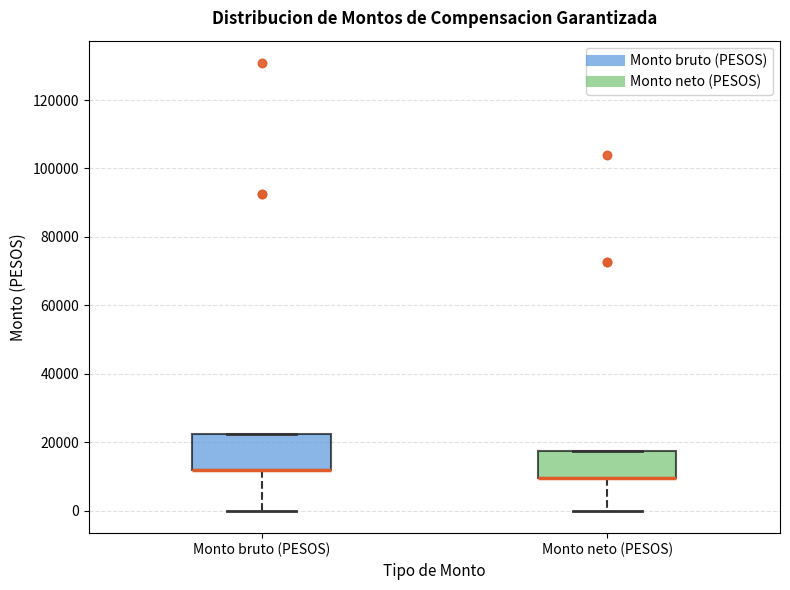

Comparing the boxes themselves (not the whiskers), which one is the tallest?

Monto bruto (PESOS)